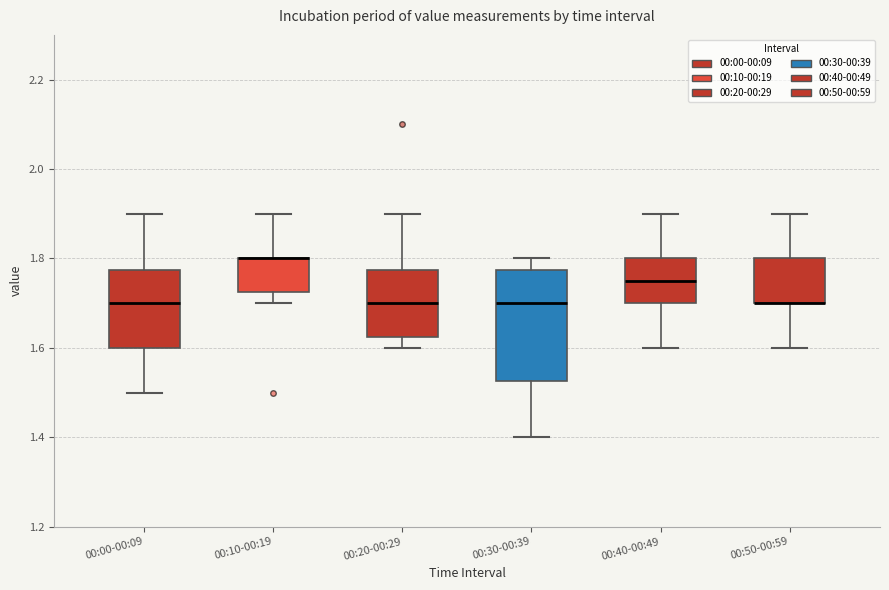

Comparing the boxes themselves (not the whiskers), which one is the tallest?

00:30-00:39